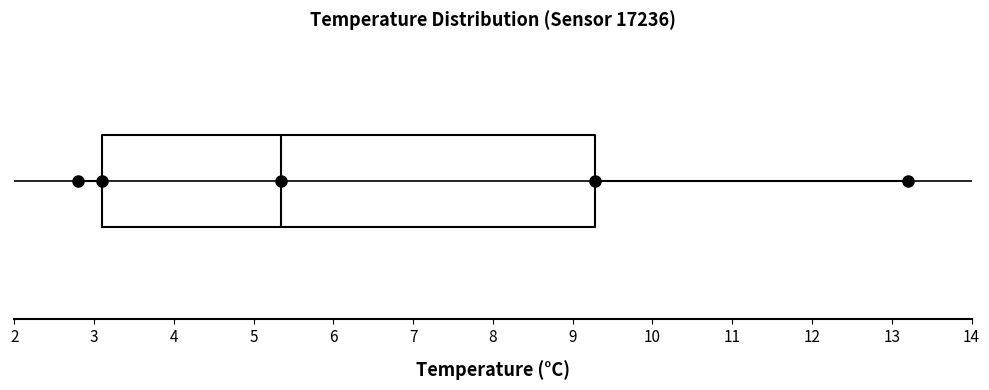

Transcribe this box plot: give where the median line is, the range the box spans, and where the two whiskers end, as read against the x-axis. The values are not printed on the chart, so give them approximately, as read against the axis.

median 5.4, box 3.1 to 9.3, whiskers 2.8 to 13.2